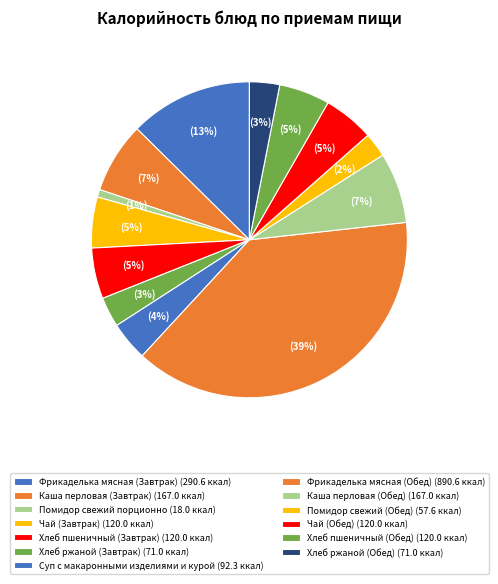

How many segments does this pie chart have?

13